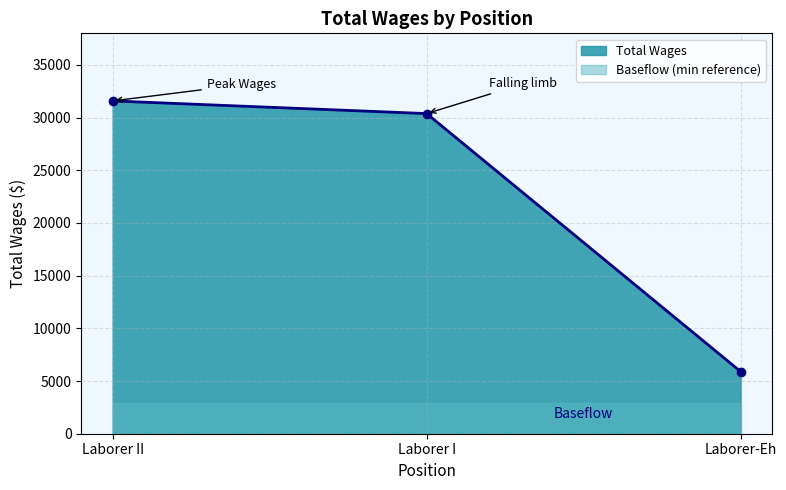

What is the label of the 2nd point from the right?

Laborer I